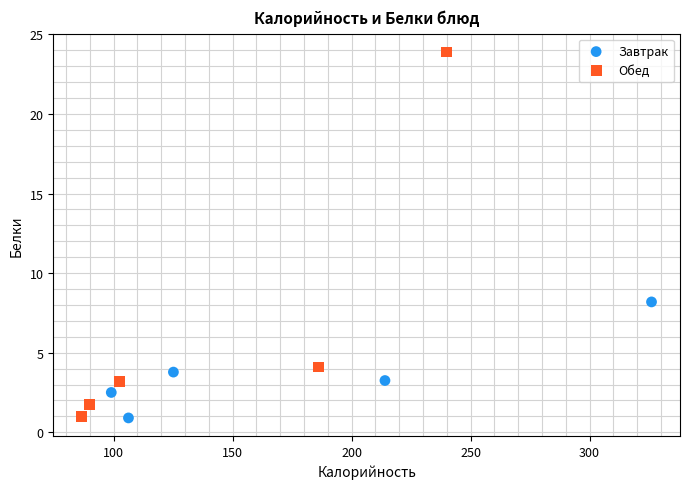

Which series reaches the maximum Y coordinate?

Обед